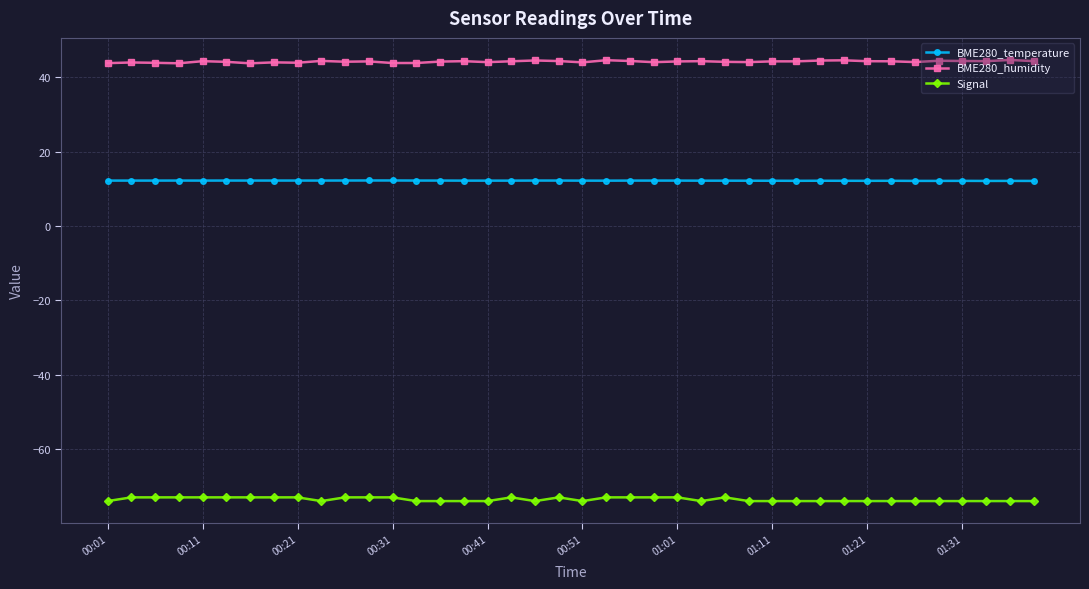

What are all the series names shown in the legend?

BME280_temperature, BME280_humidity, Signal